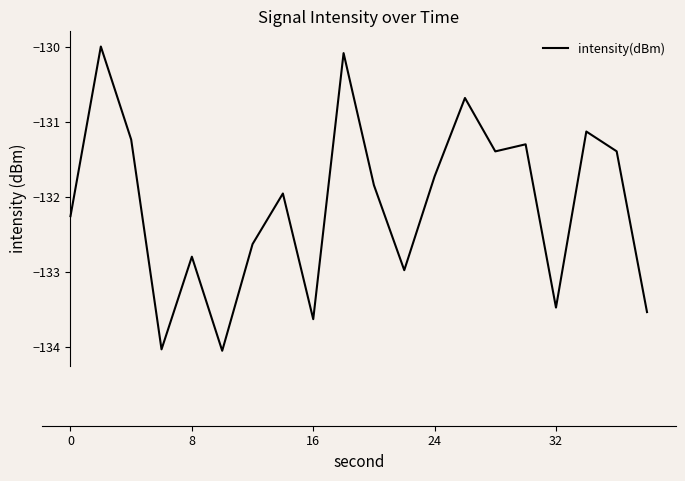

What is the difference between the maximum and minimum values?

4.1